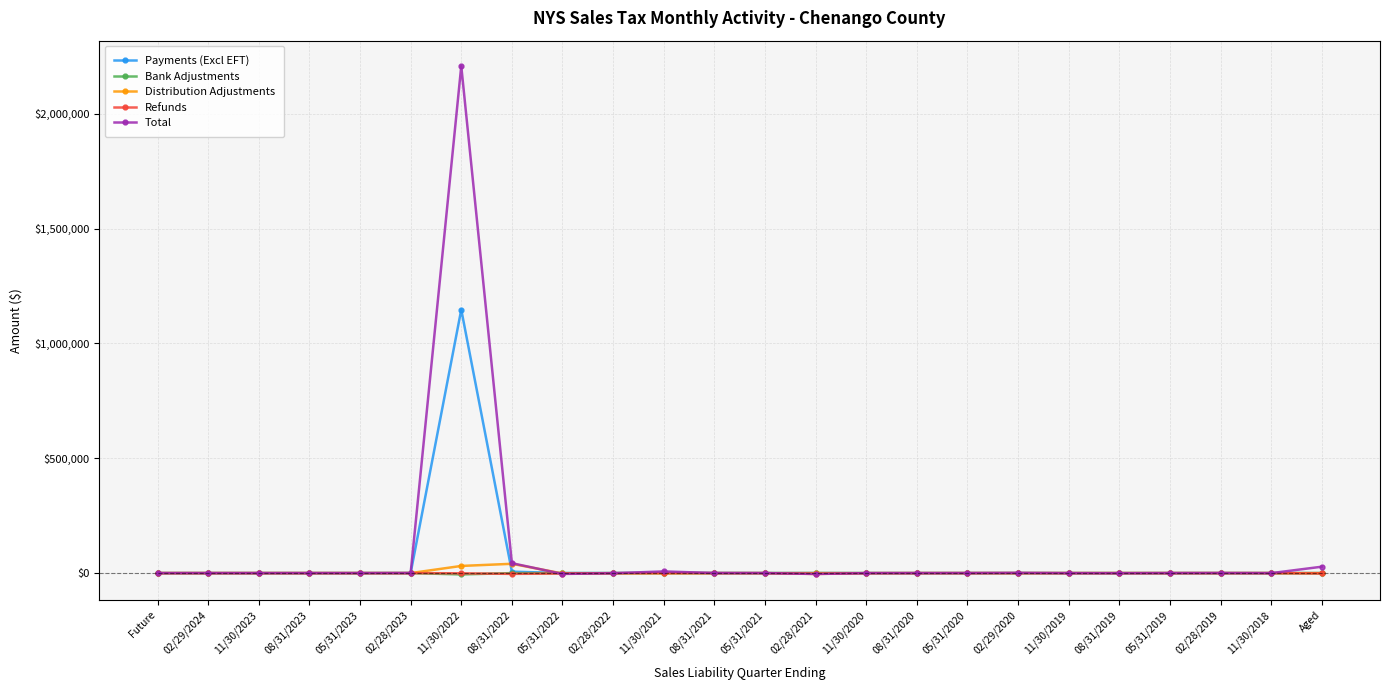

What position from the left is 11/30/2023?

3